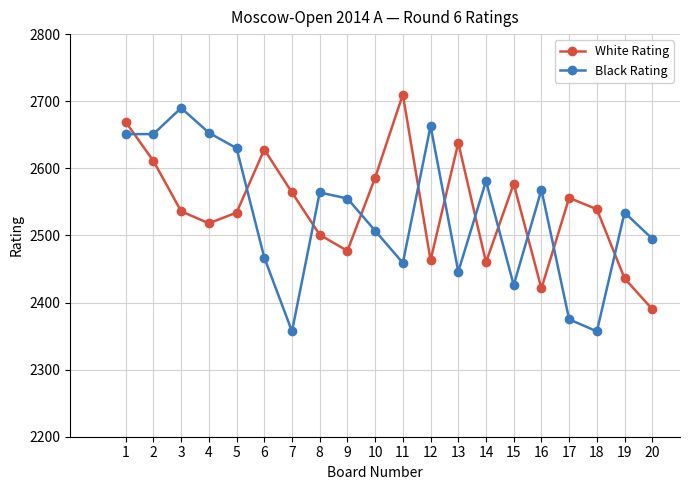

What is the value of the White Rating point at the 19th from the left?

2436